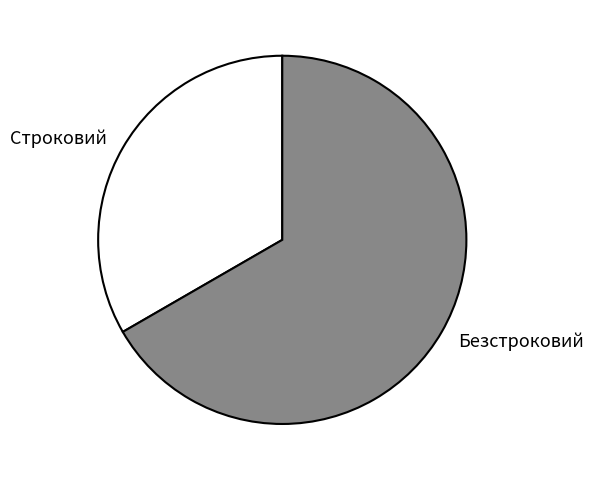

Is it true that Строковий is 33% of the pie?

True